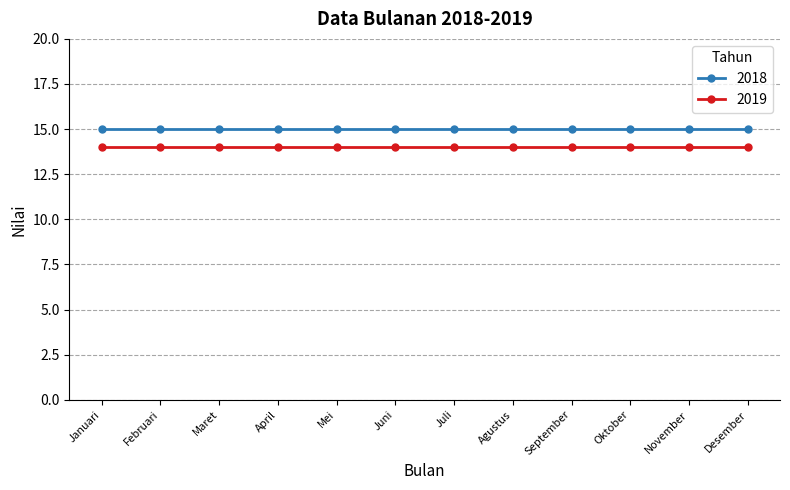

What is the sum of the 2019 values at September and November?

28